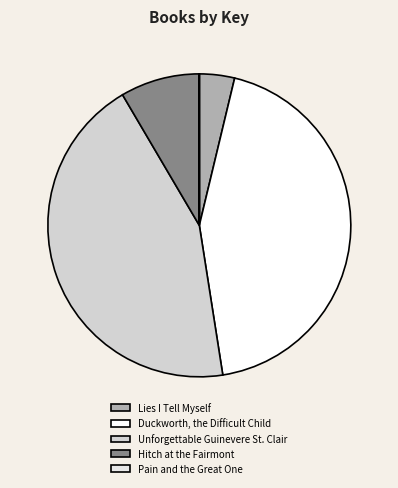

To the nearest percent, what portion does Duckworth, the Difficult Child represent?

44%